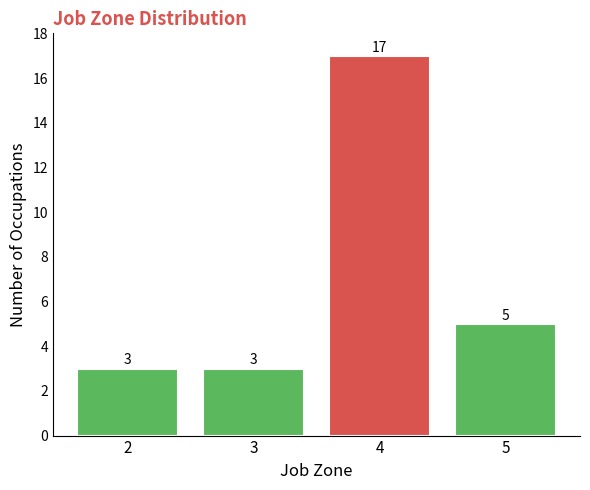

Reading right to left, list all the values displayed in this chart.

5=5	4=17	3=3	2=3